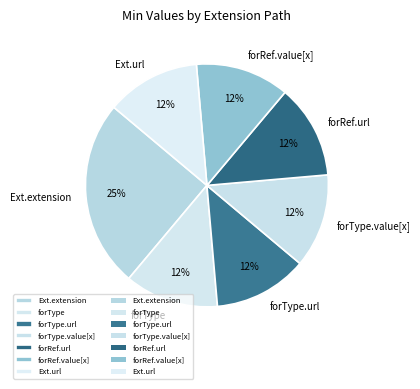

What is the largest slice in the pie chart?

Ext.extension